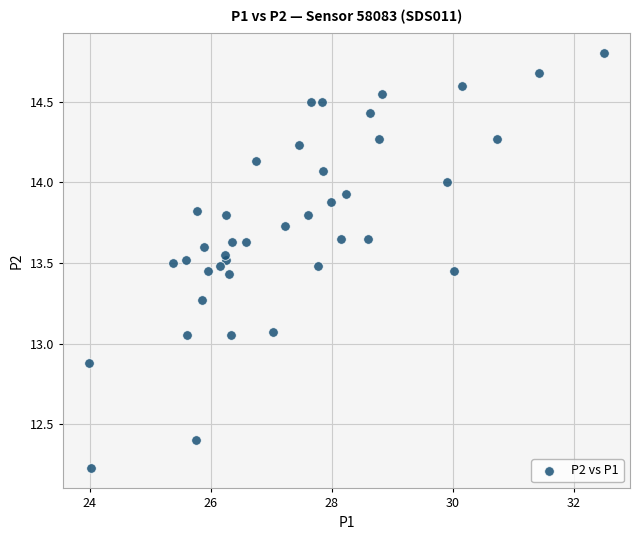

What is the range of Y values (max minus min)?

2.6